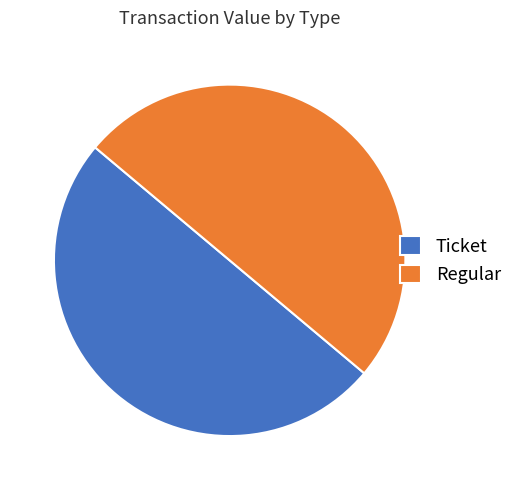

What is the ratio of the value at Regular to the value at Ticket?

1.0